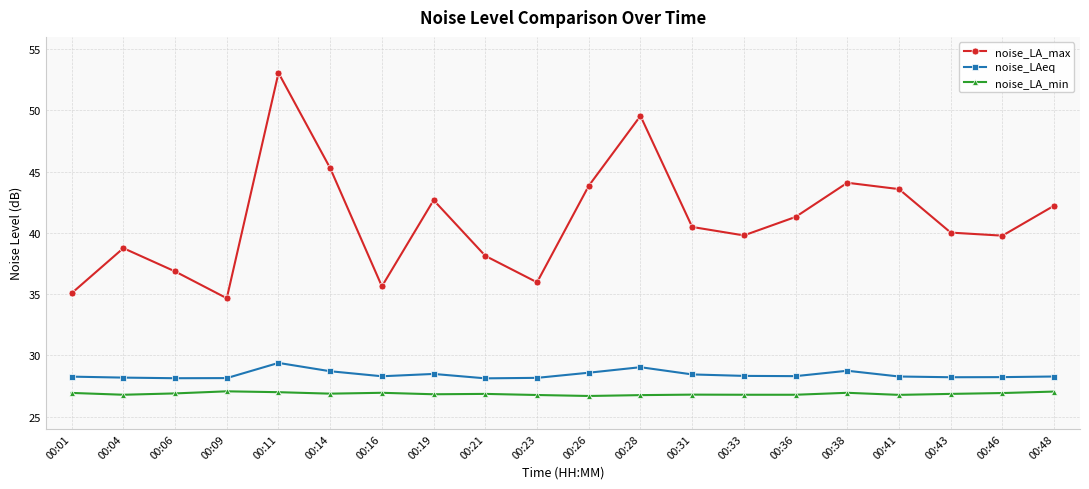

What is the sum of all noise_LAeq values?

568.2